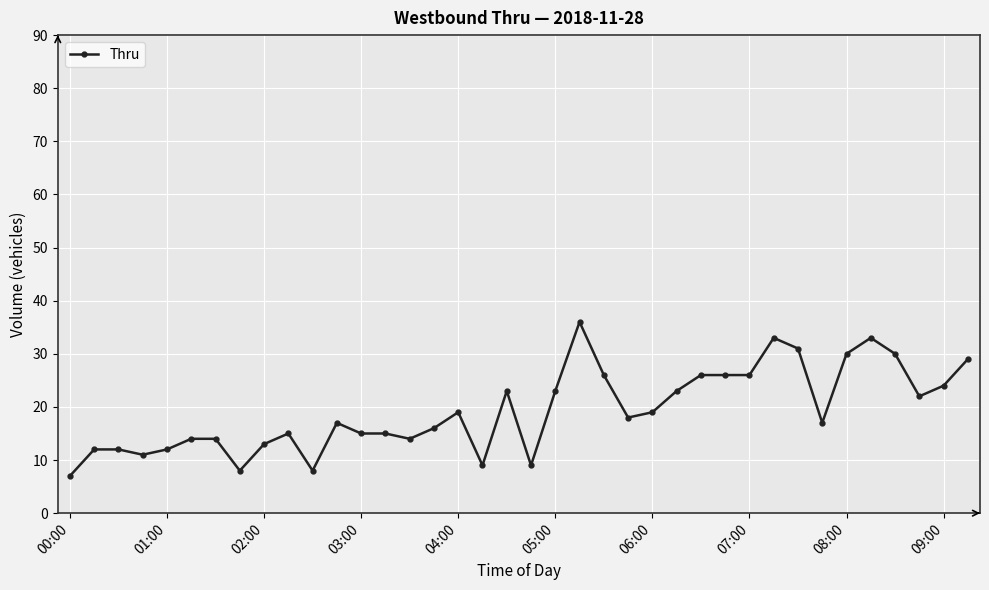

What is the value of the 10th point from the left?

15